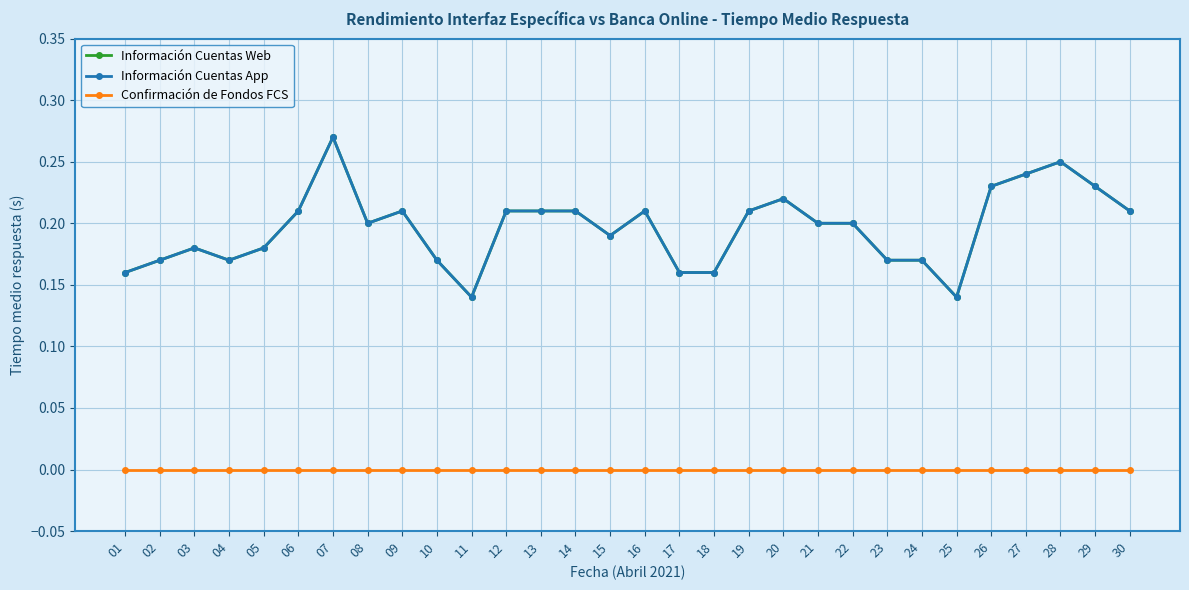

What is the value of the Información Cuentas App point at the 14th from the left?

0.2